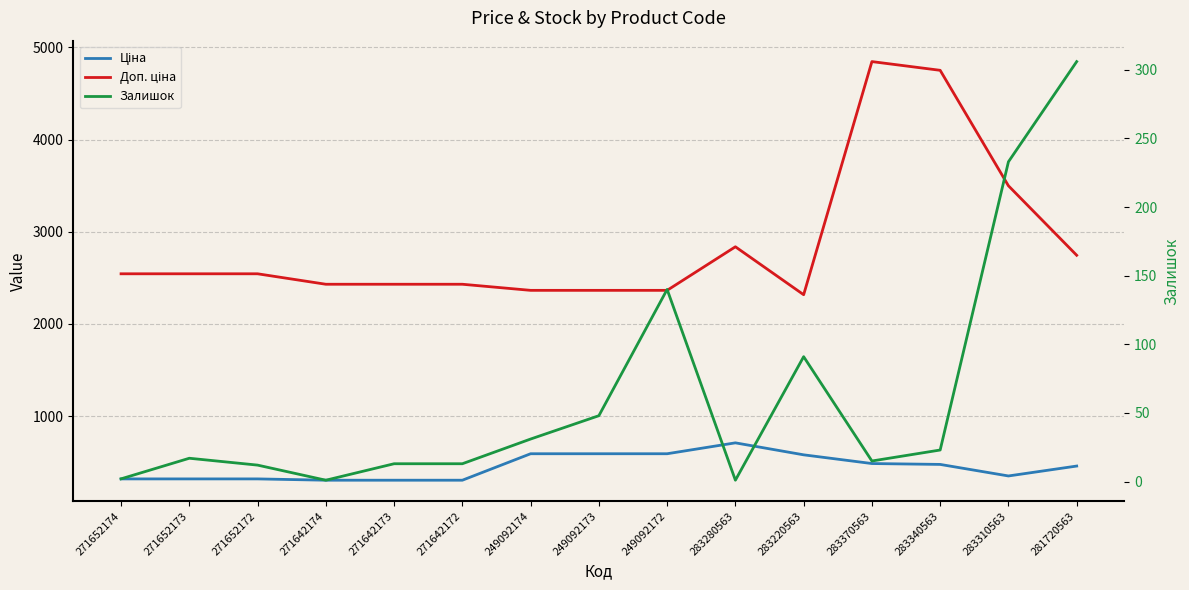

Which series has the widest spread of values?

Доп. ціна